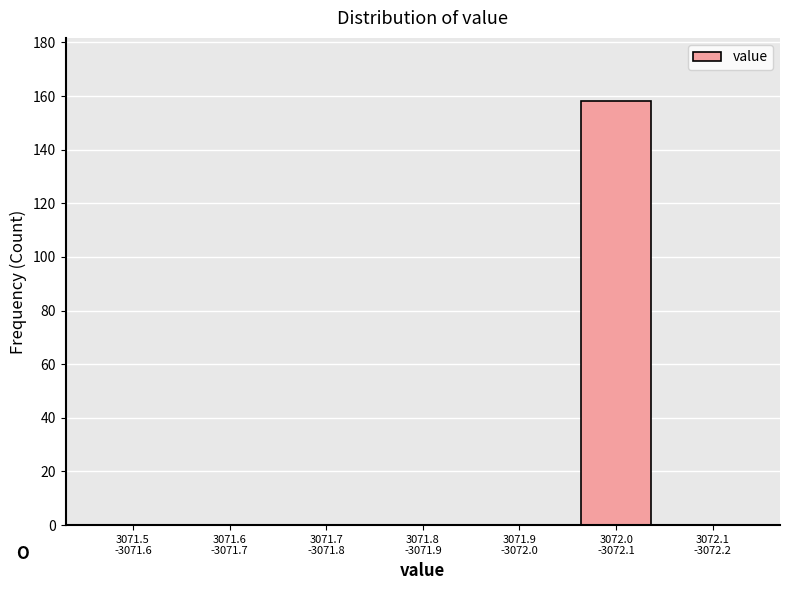

What is the greatest value displayed?

158